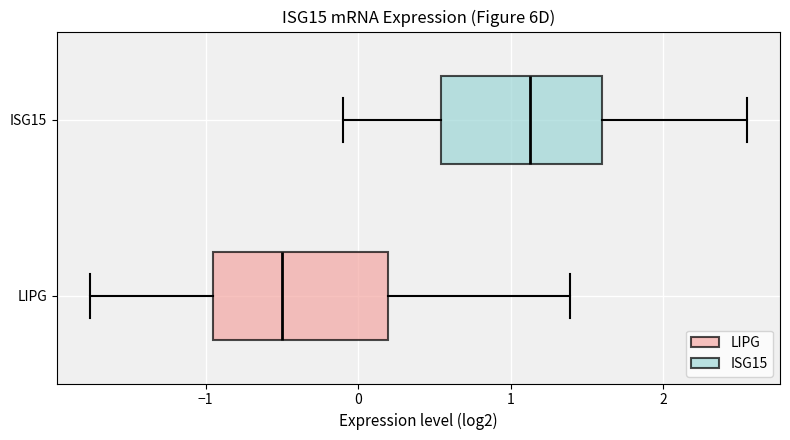

Which box has the furthest to the right median line?

ISG15